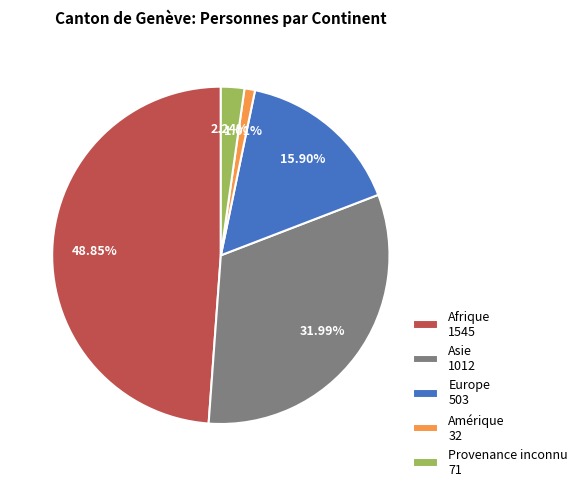

Is there any slice that represents more than half of the pie?

No